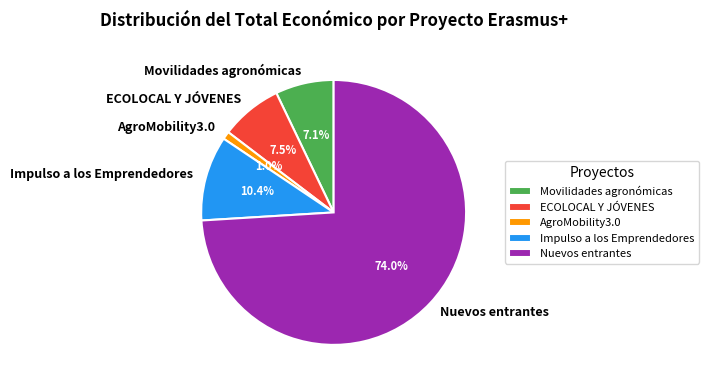

What is the majority slice?

Nuevos entrantes